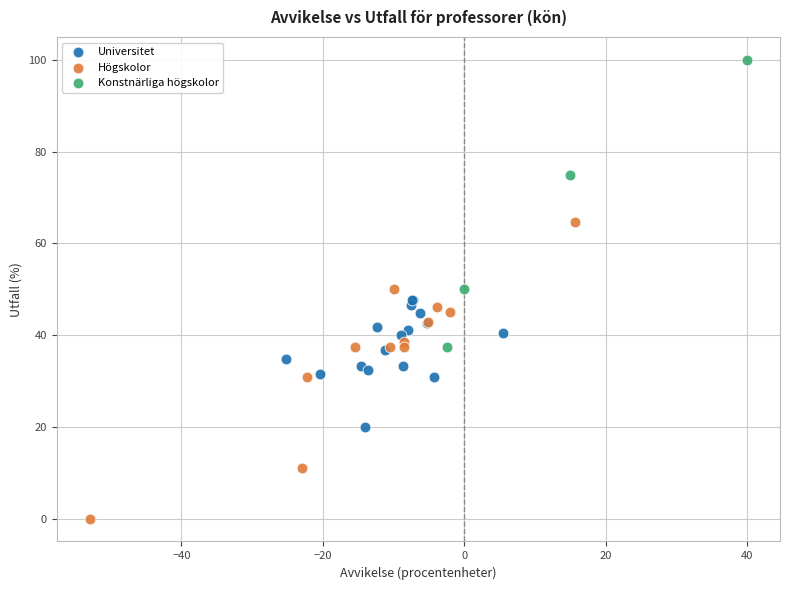

Which series reaches the maximum Y coordinate?

Konstnärliga högskolor